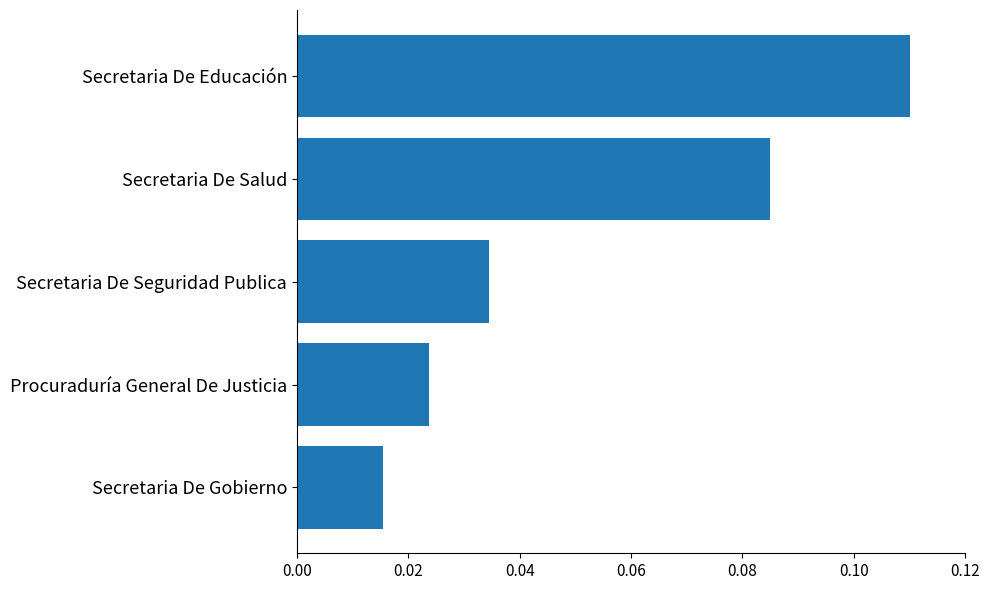

How many categories are shown in the chart?

5